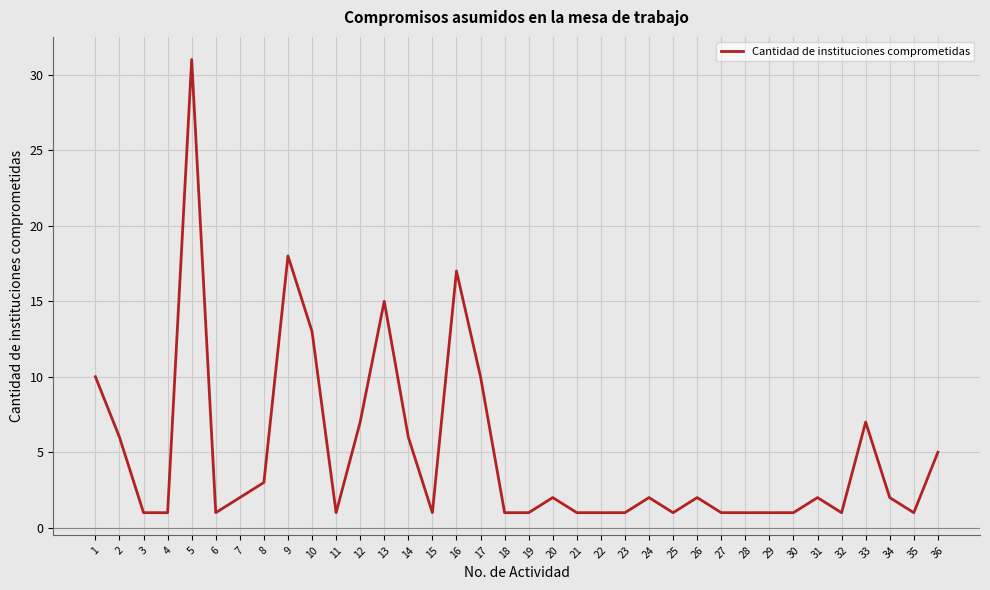

Which has a higher value, 30 or 12?

12